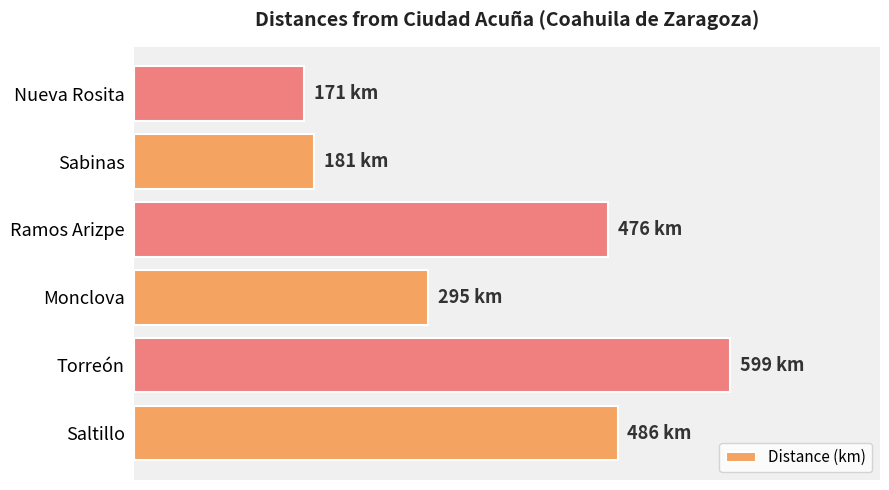

Does the chart contain any negative values?

No